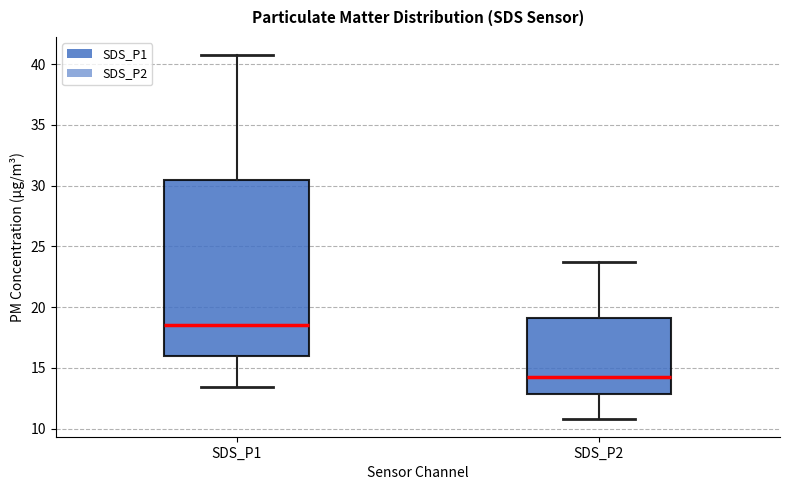

Which box is the tallest, from its lower edge to its upper edge?

SDS_P1